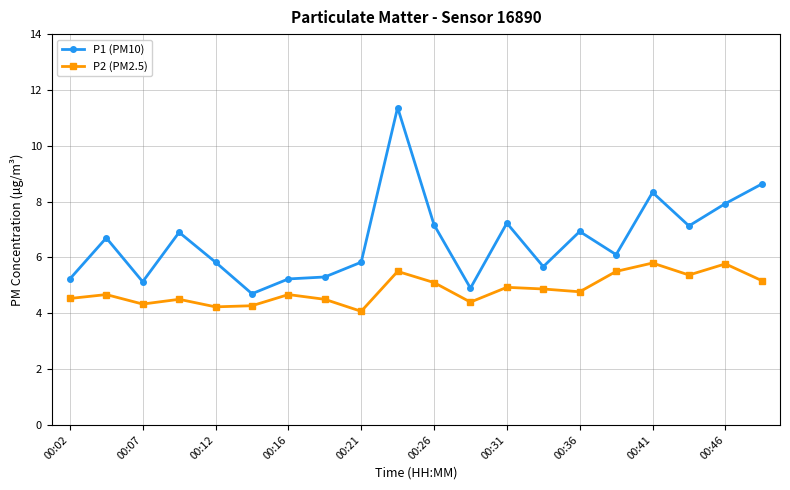

True or false: P2 (PM2.5) has more than 0 points higher than both neighbors.

True